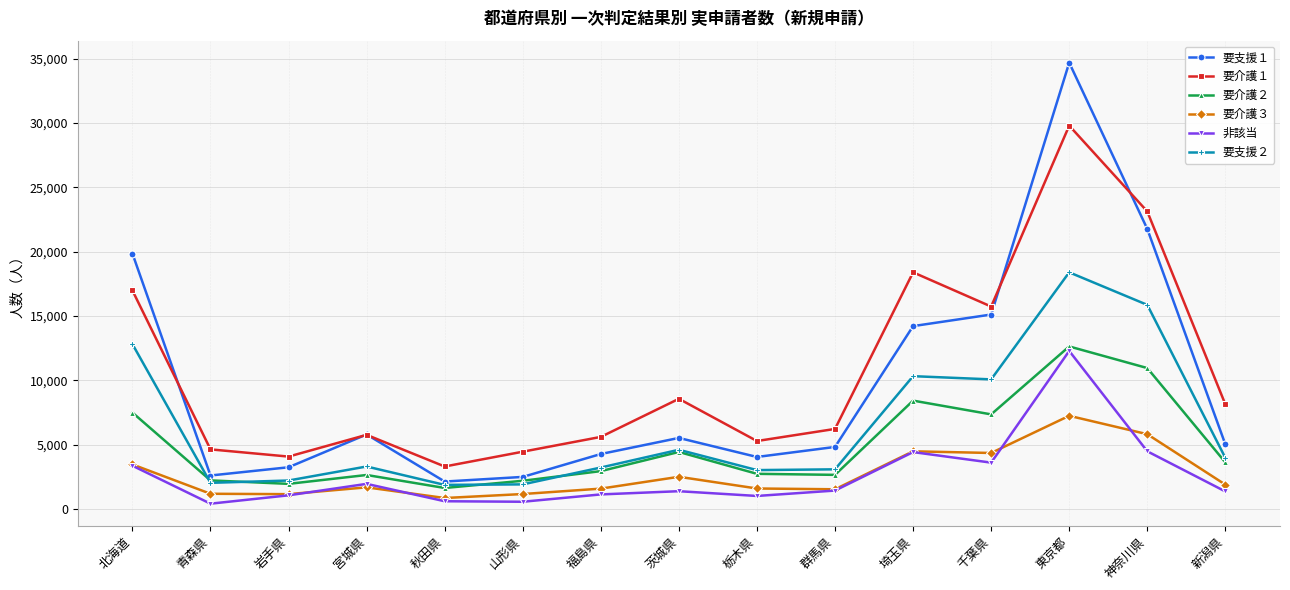

Which series has the widest spread of values?

要支援１